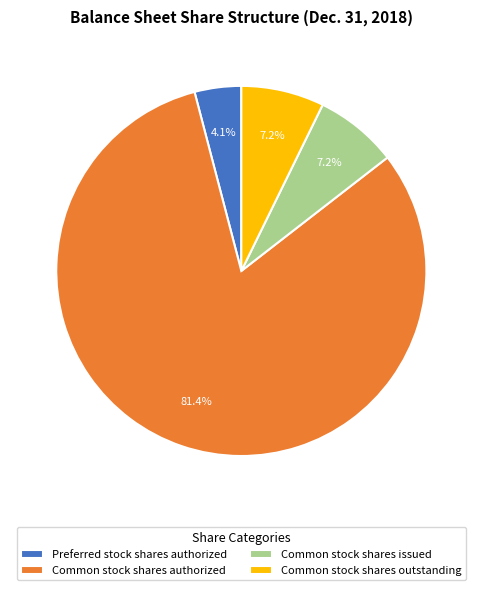

Which slice is the largest?

Common stock shares authorized